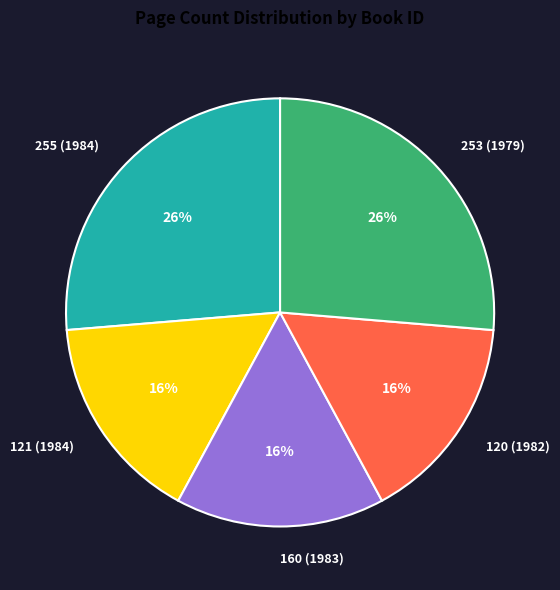

Is there any slice that represents more than half of the pie?

No